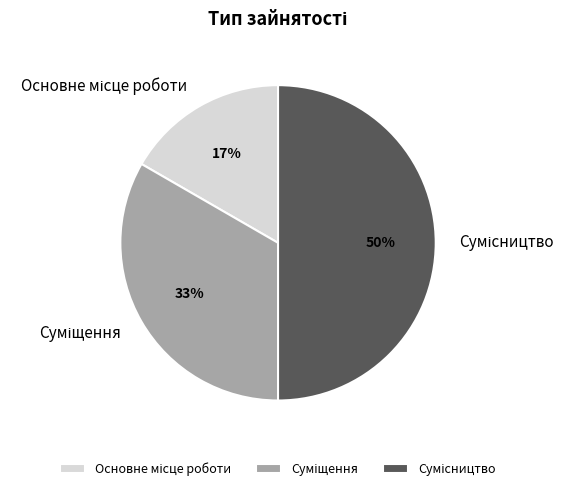

How many segments does this pie chart have?

3